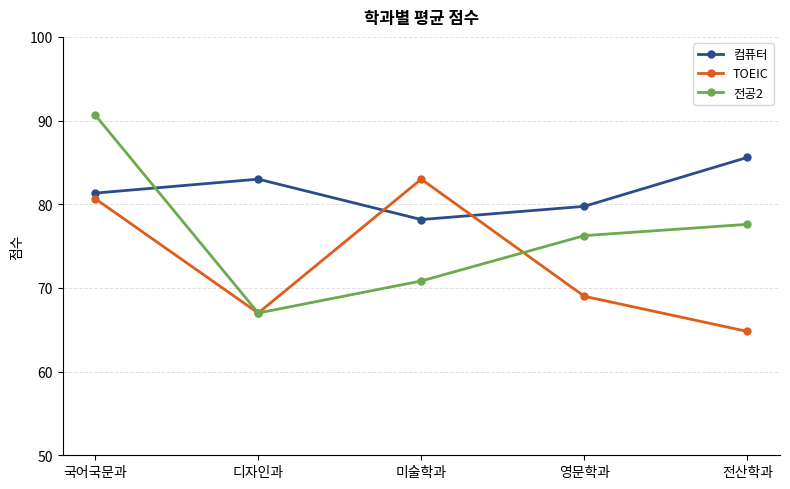

What is the label of the 4th point from the right?

디자인과